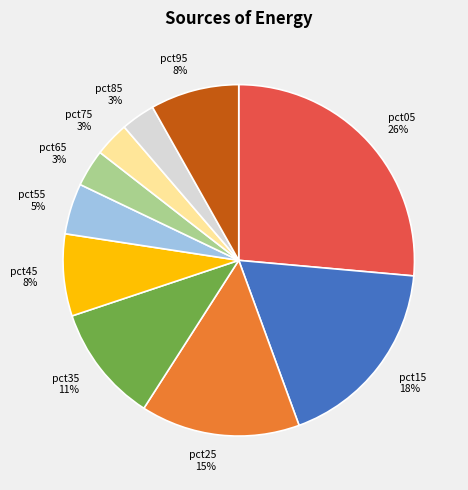

Count the number of slices in the pie.

10